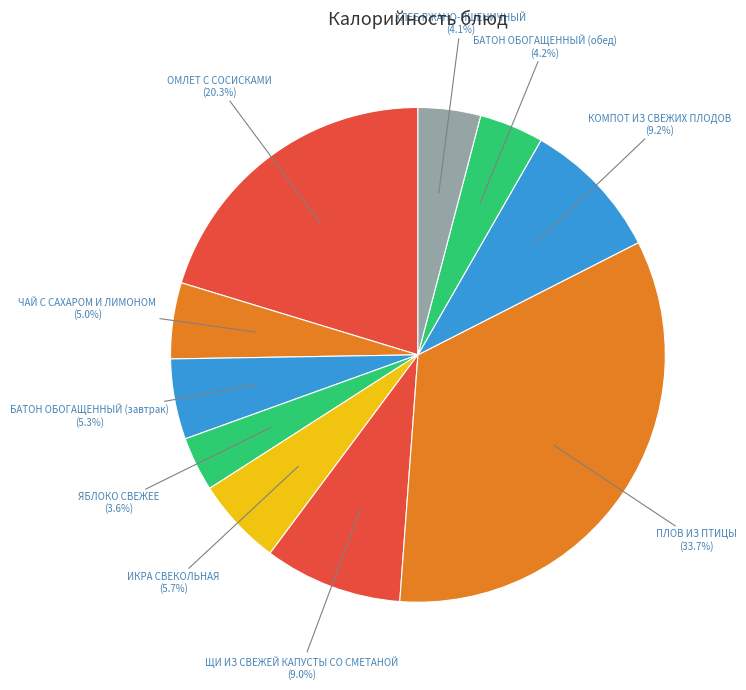

How many segments does this pie chart have?

10